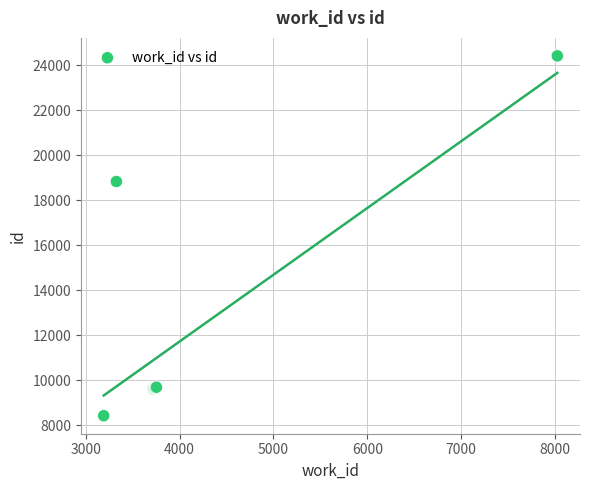

What Y value in the scatter plot is closest to 16421?

18837